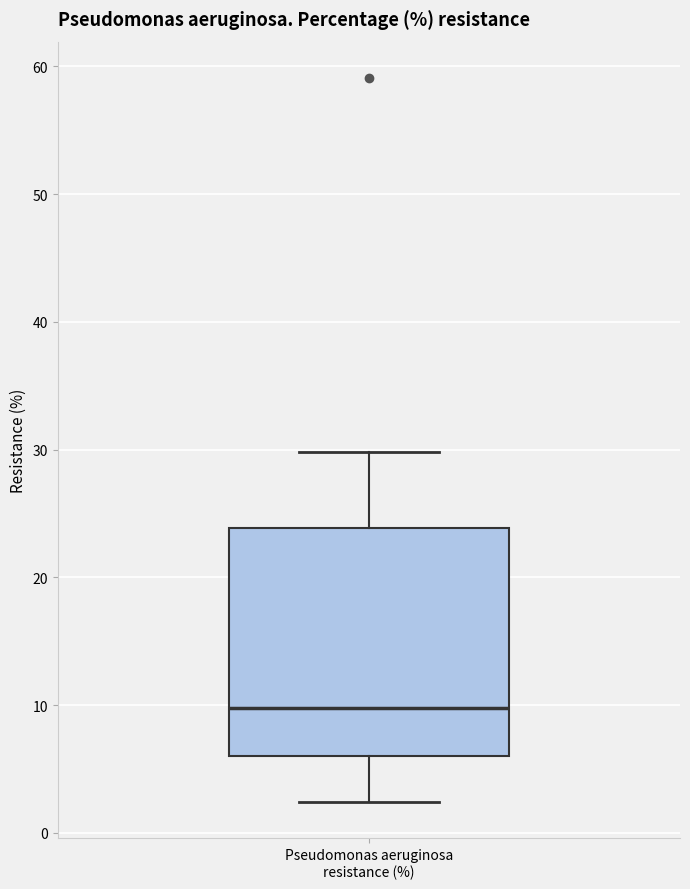

Where is the upper edge of the box for Pseudomonas aeruginosa resistance (%) on the y-axis? The values are not printed on the chart, so give them approximately, as read against the axis.

24